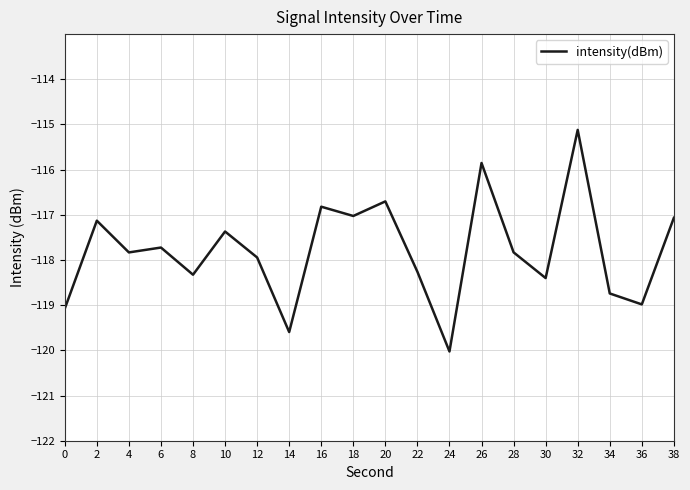

How many lines are shown in the chart?

1